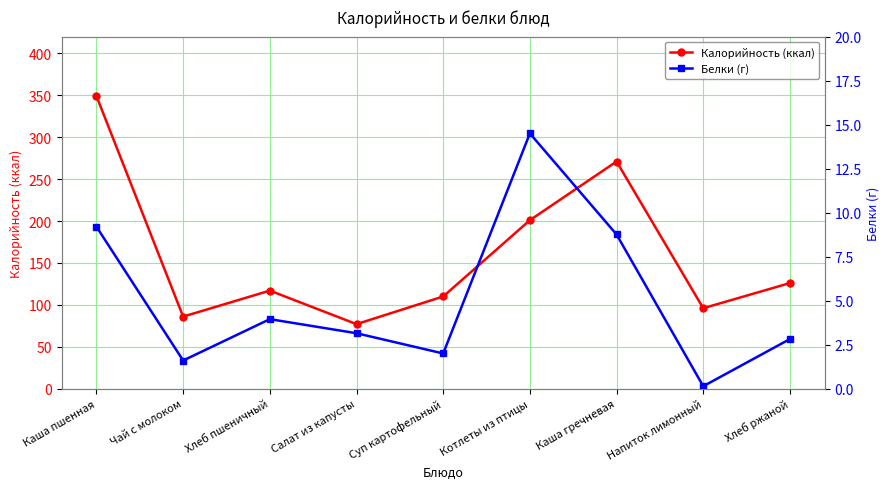

Reading right to left, what are all the values shown in this chart?

Калорийность (ккал): Хлеб ржаной=126.0	Напиток лимонный=96.0	Каша гречневая=271.0	Котлеты из птицы=201.0	Суп картофельный=110.0	Салат из капусты=77.0	Хлеб пшеничный=117.0	Чай с молоком=86.0	Каша пшенная=349.0
Белки (г): Хлеб ржаной=2.8	Напиток лимонный=0.1	Каша гречневая=8.8	Котлеты из птицы=14.5	Суп картофельный=2.0	Салат из капусты=3.1	Хлеб пшеничный=4.0	Чай с молоком=1.6	Каша пшенная=9.2